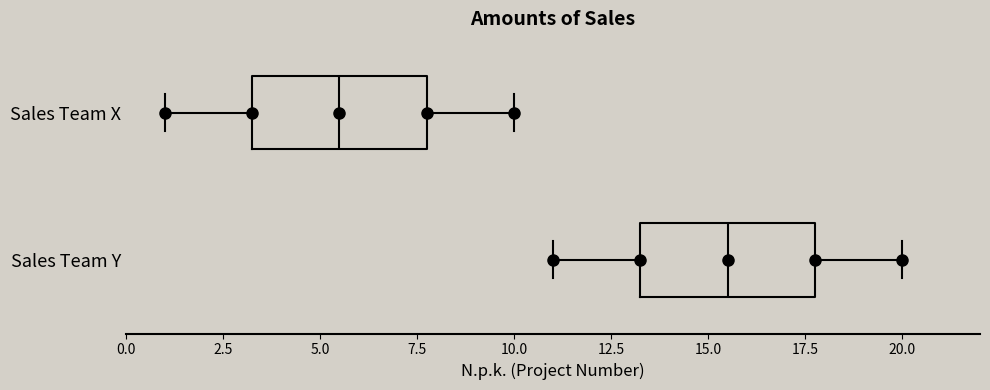

Which box's median line is the furthest to the left?

Sales Team X